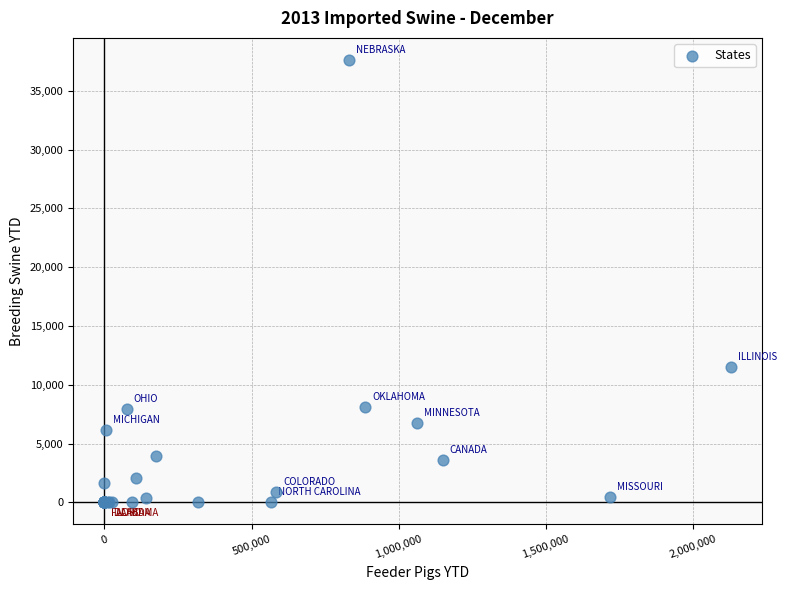

What Y value in the scatter plot is closest to 18809?

11486